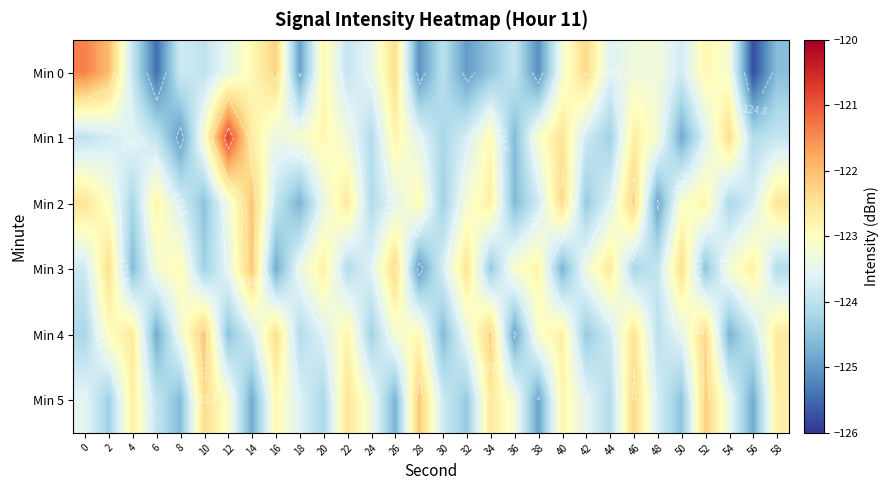

What is the average value of the Min 0 series?

-123.7